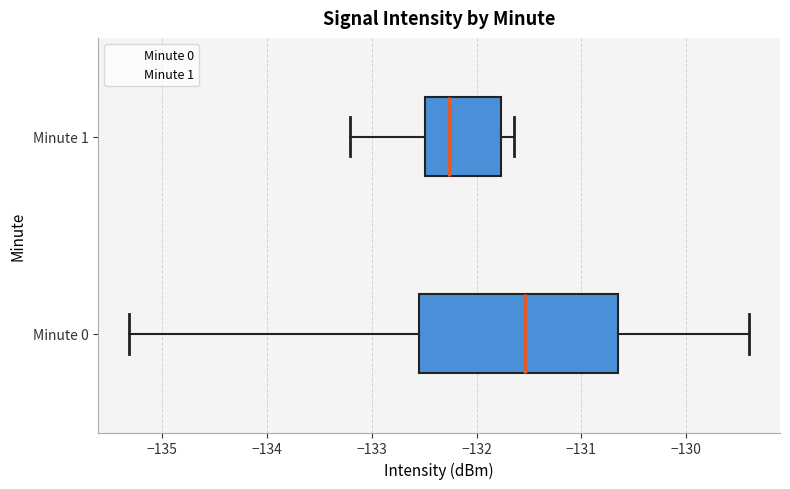

Where is the right edge of the box for Minute 1 on the x-axis? The values are not printed on the chart, so give them approximately, as read against the axis.

-131.8